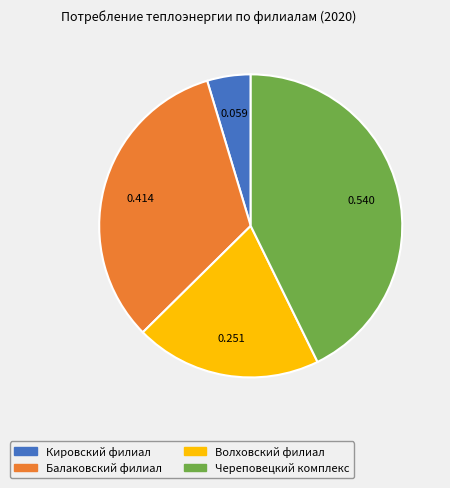

What is the smallest slice in the pie chart?

Кировский филиал